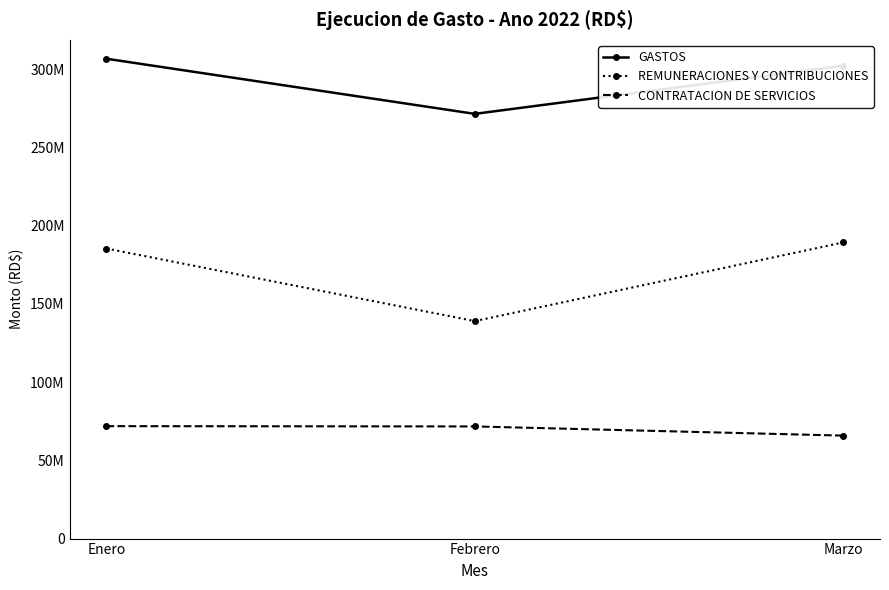

What are all the series names shown in the legend?

GASTOS, REMUNERACIONES Y CONTRIBUCIONES, CONTRATACION DE SERVICIOS